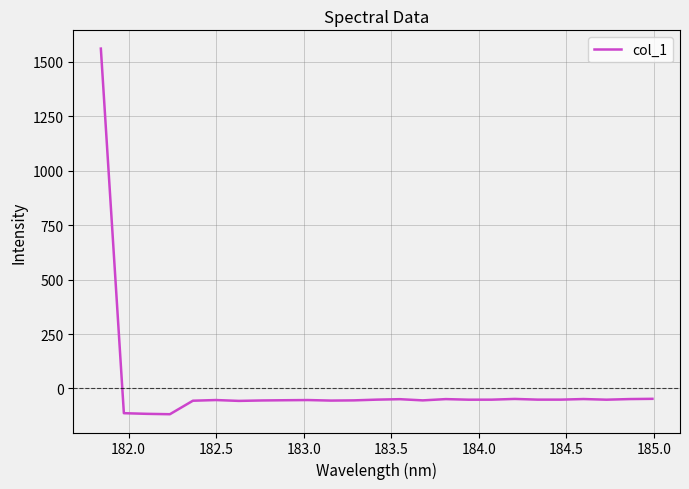

Does the chart have visible grid lines?

Yes